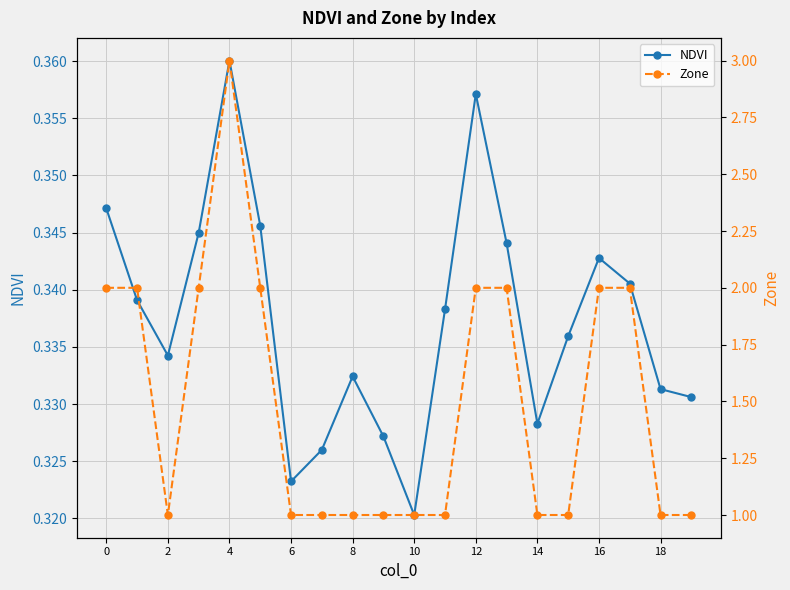

What is the difference between the maximum and minimum values in the Zone series?

2.0